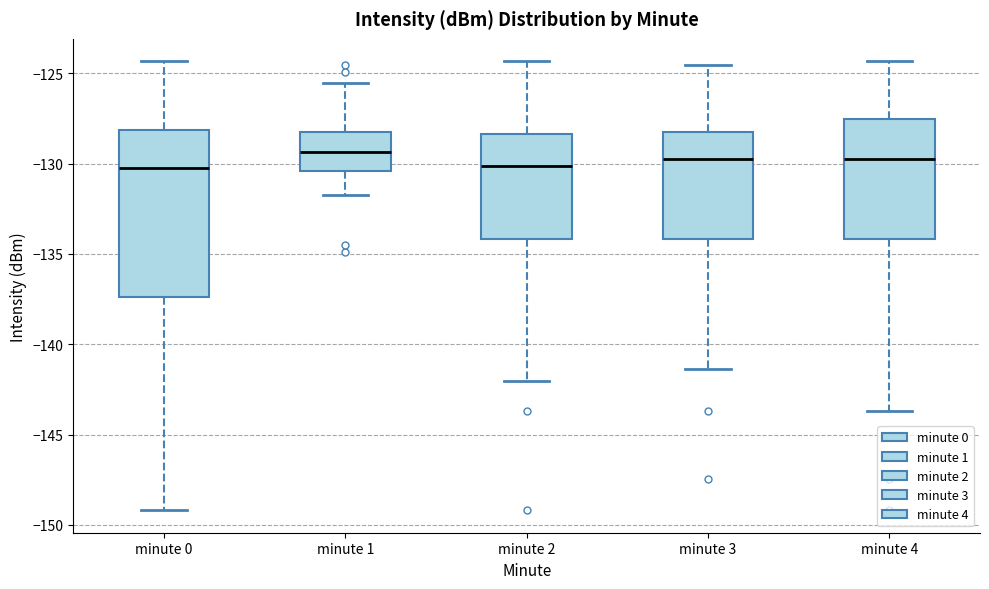

Reading left to right, read every box against the y-axis: the position of its median line, the range the box covers, and the ends of its whiskers. The values are not printed on the chart, so give them approximately, as read against the axis.

minute 0: median -130.0, box -137.5 to -128.0, whiskers -149.0 to -124.5
minute 1: median -129.5, box -130.5 to -128.0, whiskers -131.5 to -125.5
minute 2: median -130.0, box -134.0 to -128.5, whiskers -142.0 to -124.5
minute 3: median -129.5, box -134.0 to -128.0, whiskers -141.5 to -124.5
minute 4: median -129.5, box -134.0 to -127.5, whiskers -143.5 to -124.5